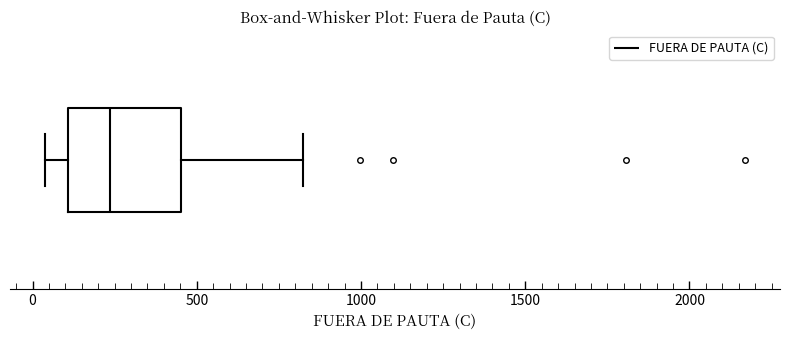

Transcribe this box plot: give where the median line is, the range the box spans, and where the two whiskers end, as read against the x-axis. The values are not printed on the chart, so give them approximately, as read against the axis.

median 250, box 100 to 450, whiskers 50 to 800